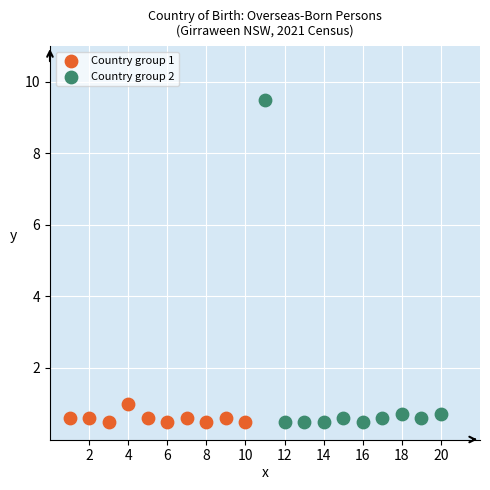

Which series contains the highest Y value?

Country group 2